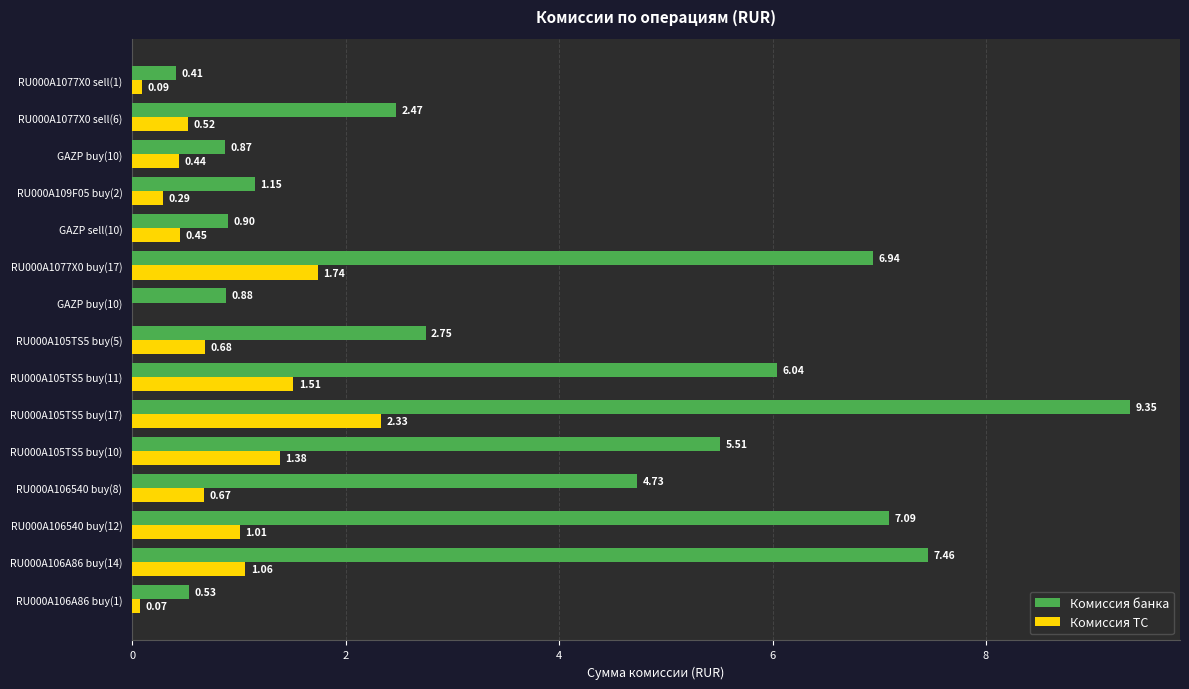

Where is Комиссия ТС nearest to the value 1?

RU000A106540 buy(12)